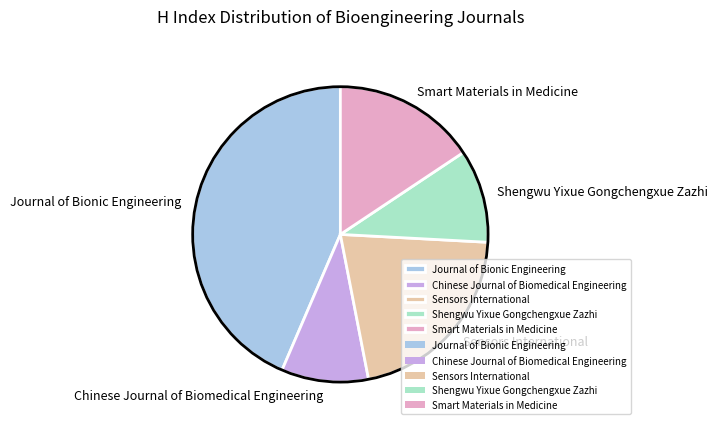

Count the number of slices in the pie.

5